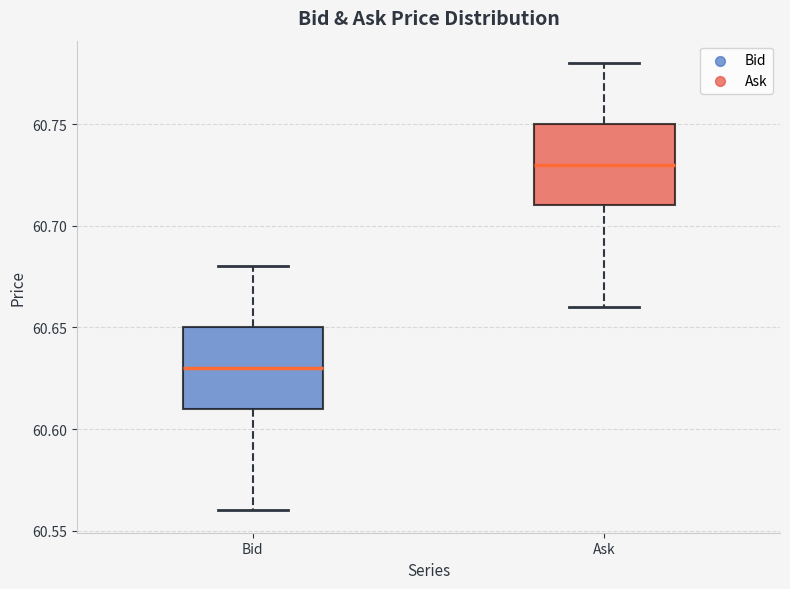

Reading left to right, transcribe this box plot: for each box, give where its median line is, the range the box spans, and where its two whiskers end, as read against the y-axis. The values are not printed on the chart, so give them approximately, as read against the axis.

Bid: median 60.63, box 60.61 to 60.65, whiskers 60.56 to 60.68
Ask: median 60.73, box 60.71 to 60.75, whiskers 60.66 to 60.78